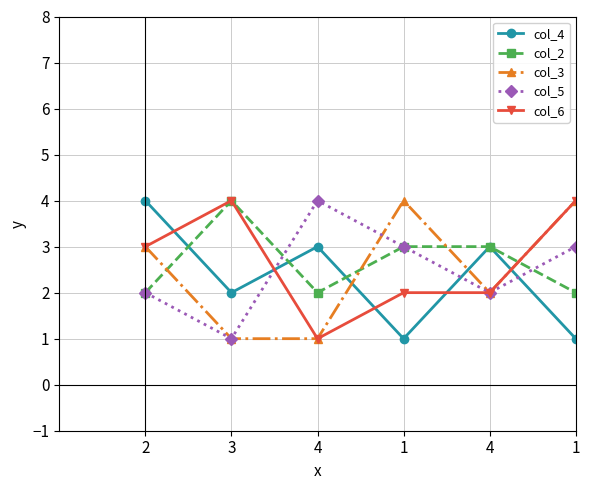

At which category does the chart reach its minimum across all series?

1